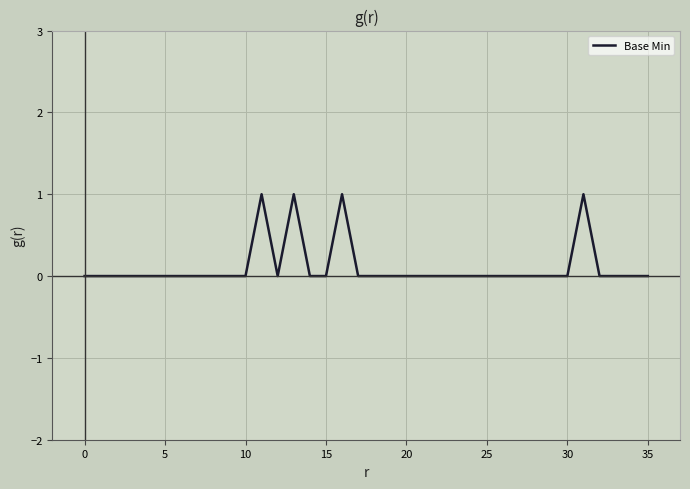

The chart shows a value of 0 at 5. True or false?

True